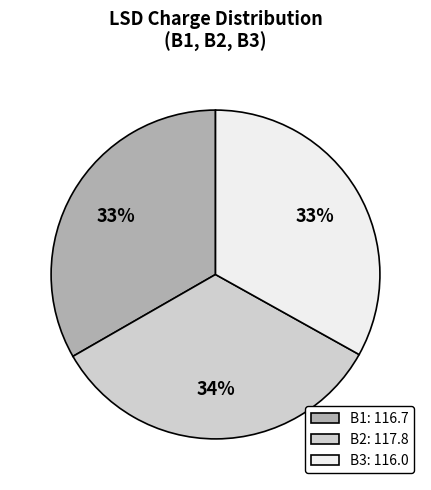

Do B1: 116.7 and B2: 117.8 together represent more than half of the pie?

Yes